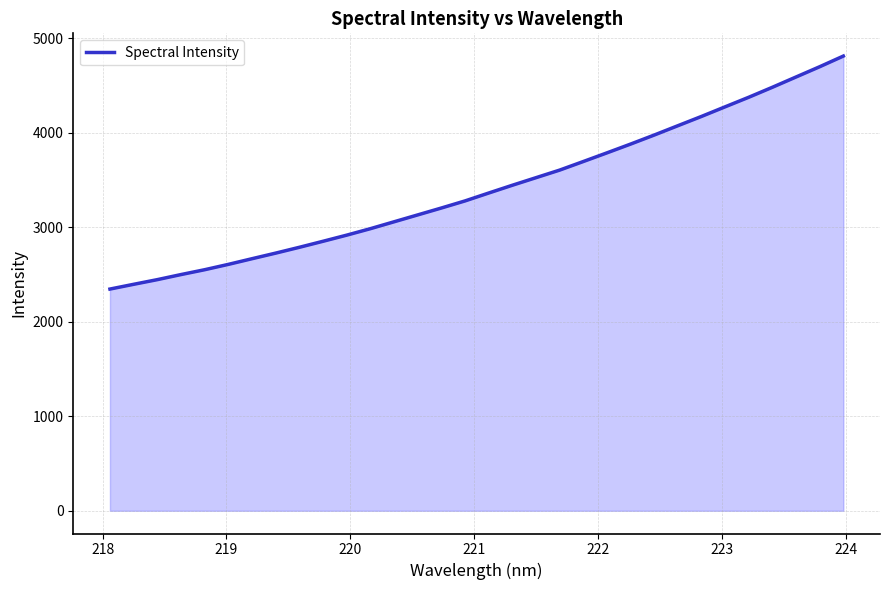

What is the smallest value displayed?

2346.0